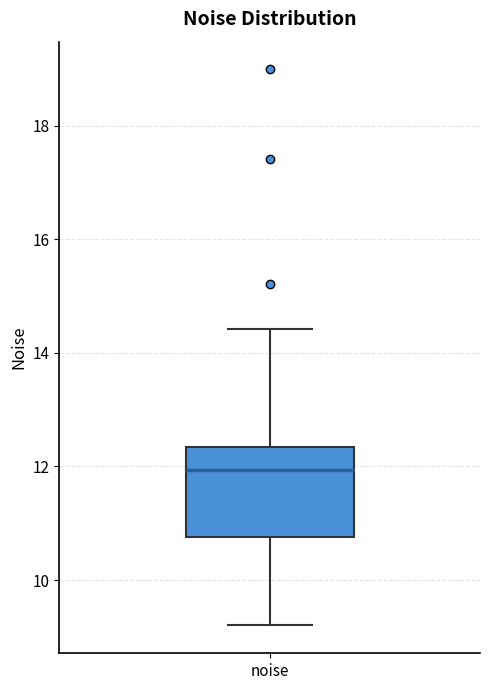

Transcribe this box plot: give where the median line is, the range the box spans, and where the two whiskers end, as read against the y-axis. The values are not printed on the chart, so give them approximately, as read against the axis.

median 12.0, box 10.8 to 12.4, whiskers 9.2 to 14.4